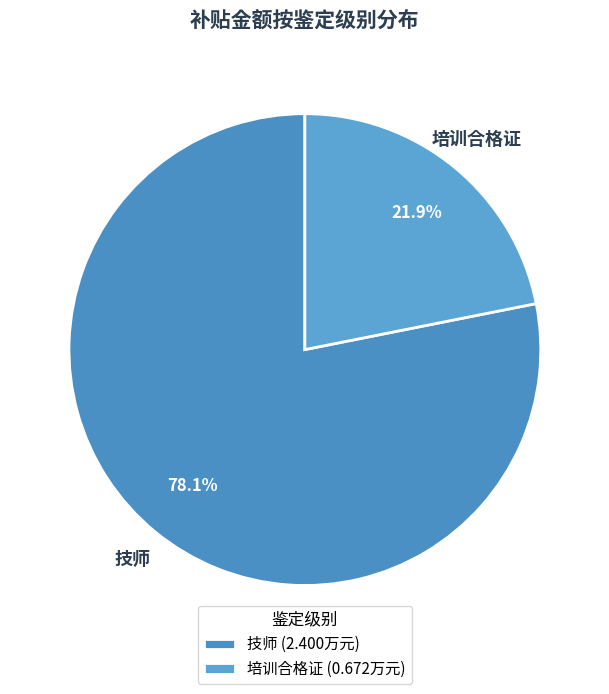

Rank the categories by value from highest to lowest.

技师 (2.400万元), 培训合格证 (0.672万元)